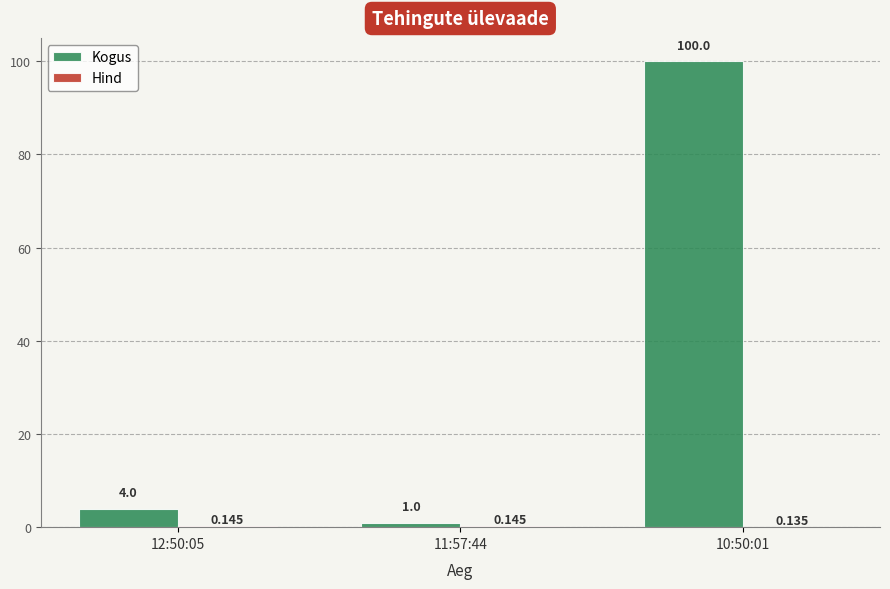

What is the total value across all series at 12:50:05?

4.1